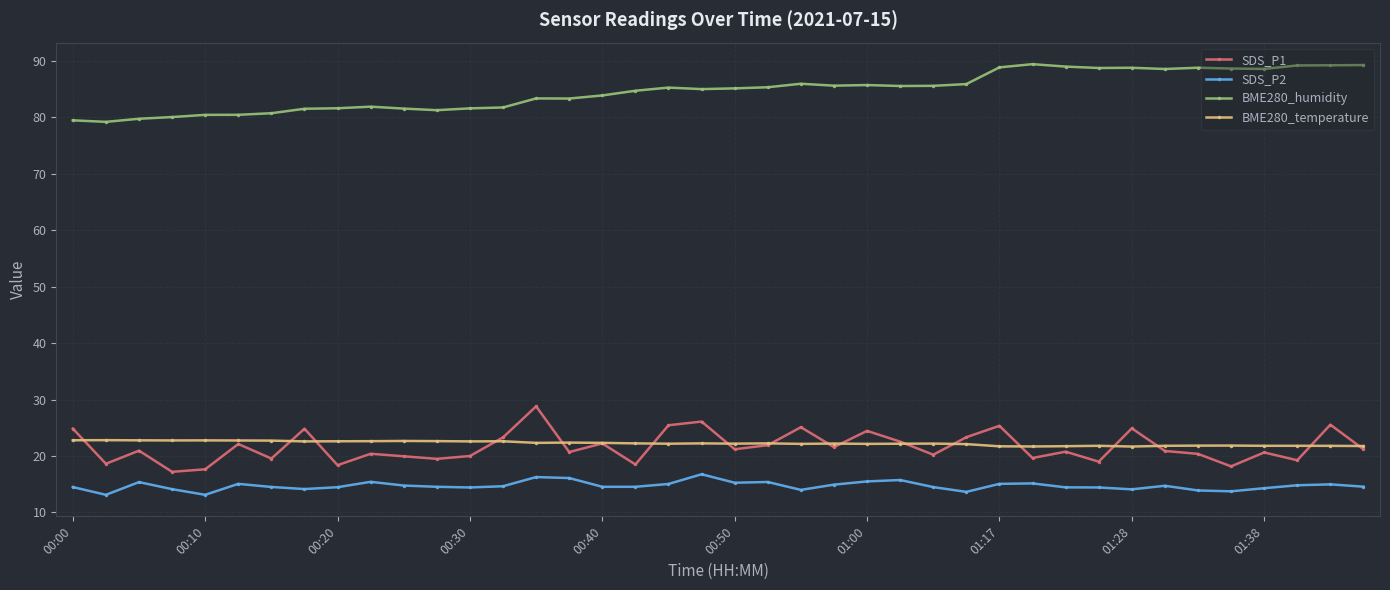

What is the difference between the maximum and minimum values in the SDS_P2 series?

3.6